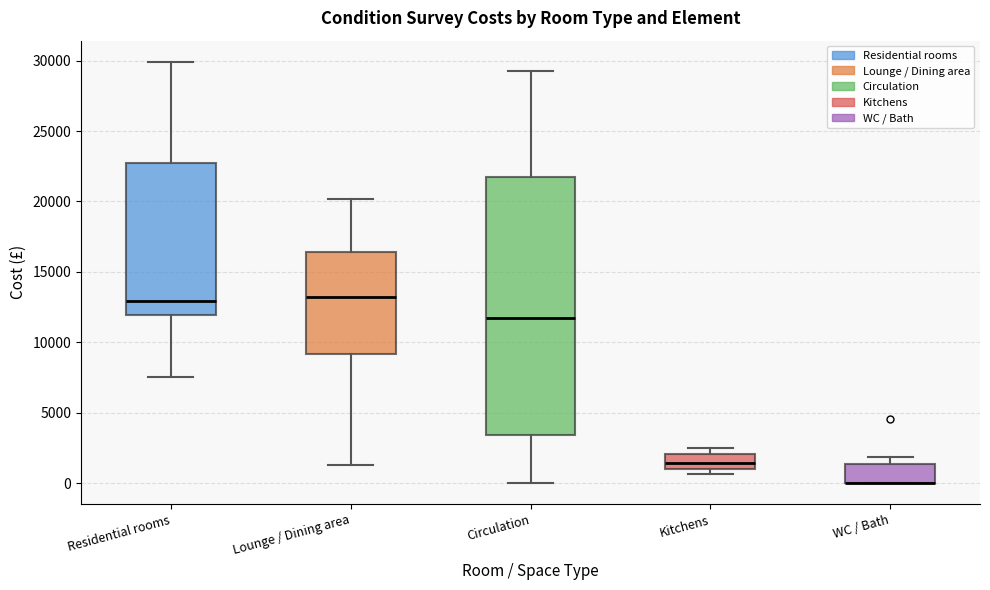

Where does the lower whisker of the box for Residential rooms end on the y-axis? The values are not printed on the chart, so give them approximately, as read against the axis.

7500